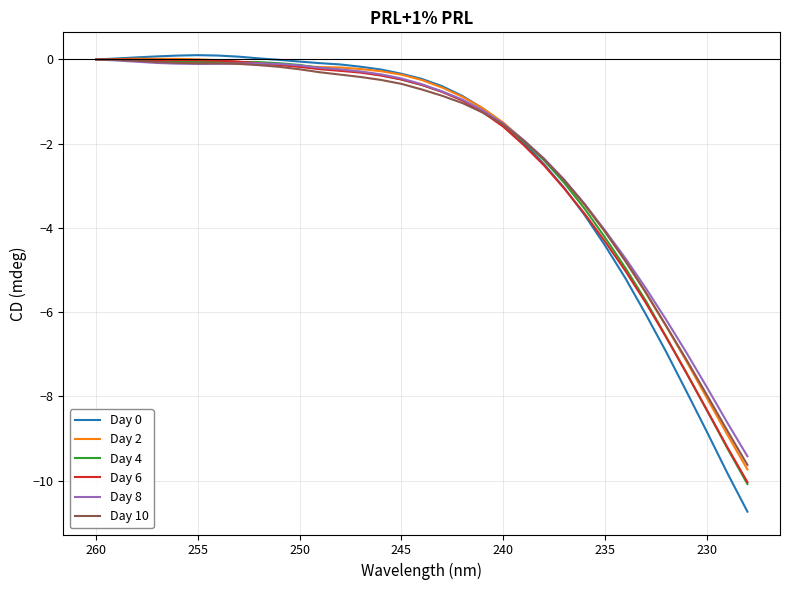

How many lines are shown in the chart?

6